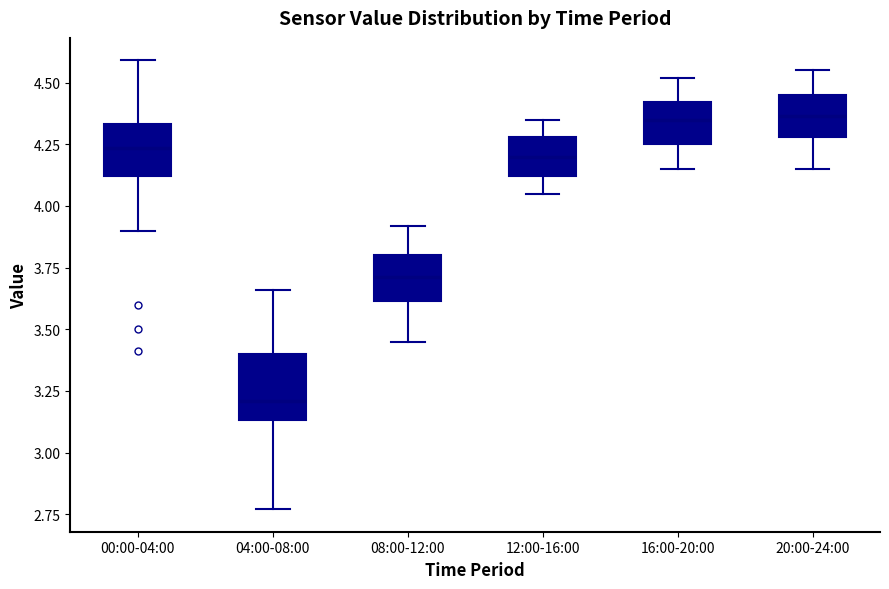

Reading left to right, read every box against the y-axis: the position of its median line, the range the box covers, and the ends of its whiskers. The values are not printed on the chart, so give them approximately, as read against the axis.

00:00-04:00: median 4.25, box 4.10 to 4.35, whiskers 3.90 to 4.60
04:00-08:00: median 3.20, box 3.15 to 3.40, whiskers 2.75 to 3.65
08:00-12:00: median 3.70, box 3.60 to 3.80, whiskers 3.45 to 3.90
12:00-16:00: median 4.20, box 4.10 to 4.30, whiskers 4.05 to 4.35
16:00-20:00: median 4.35, box 4.25 to 4.40, whiskers 4.15 to 4.50
20:00-24:00: median 4.35, box 4.30 to 4.45, whiskers 4.15 to 4.55